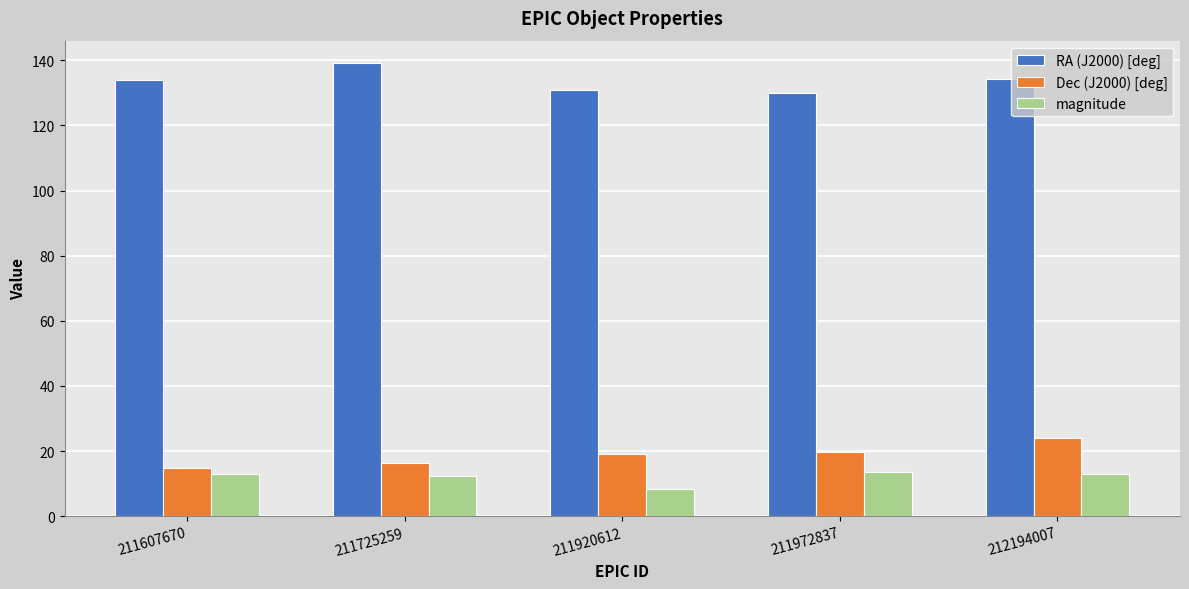

At which category does the chart reach its peak across all series?

211725259